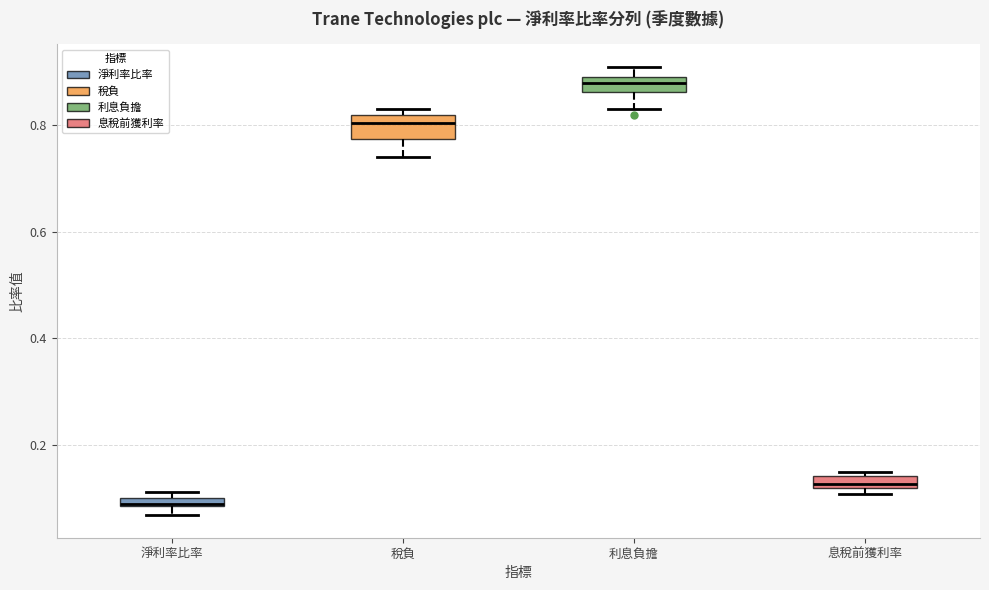

Where is the upper edge of the box for 淨利率比率 on the y-axis? The values are not printed on the chart, so give them approximately, as read against the axis.

0.10